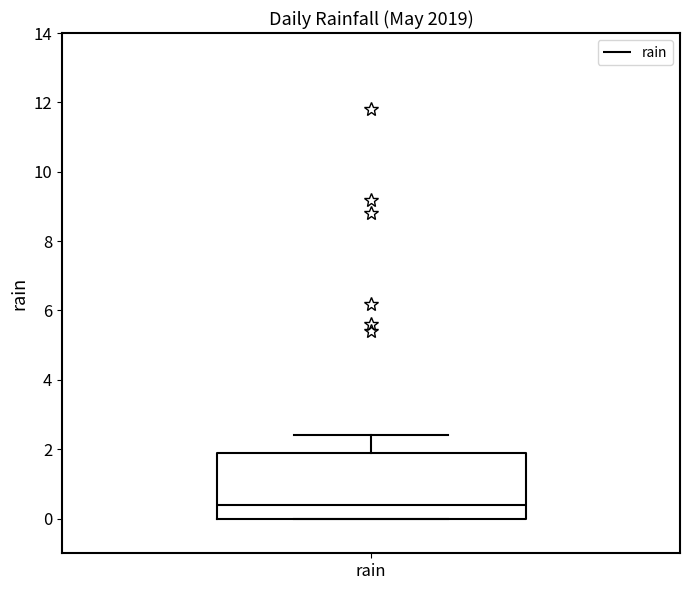

Where is the upper edge of the box for rain on the y-axis? The values are not printed on the chart, so give them approximately, as read against the axis.

2.0